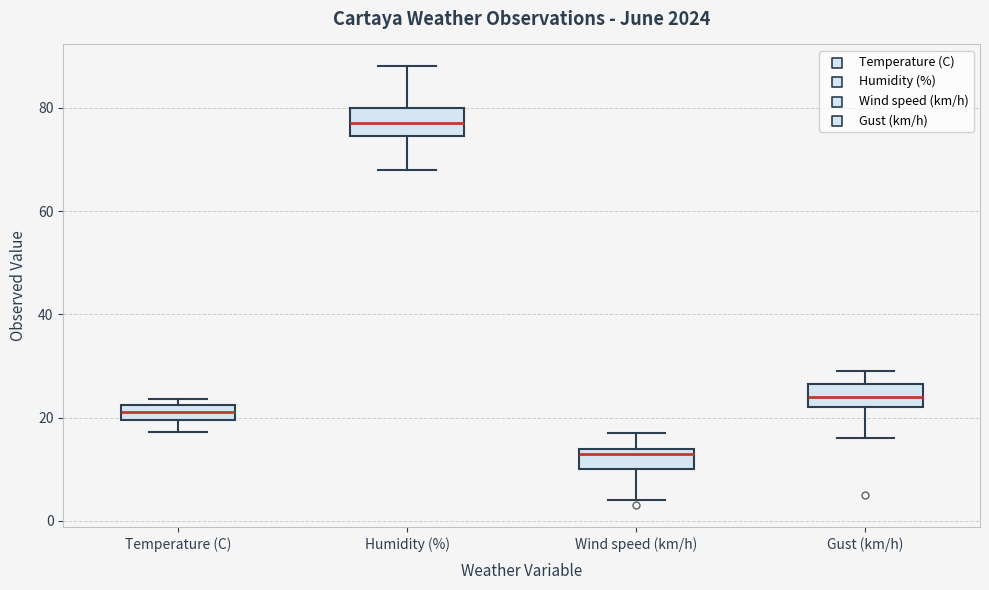

Which box has the lowest median line?

Wind speed (km/h)